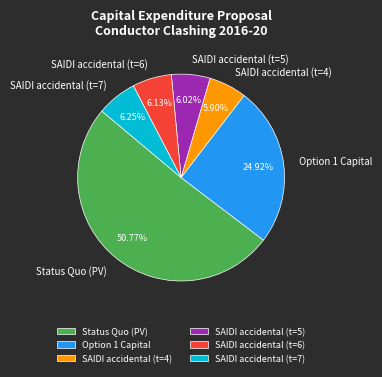

How many segments does this pie chart have?

6